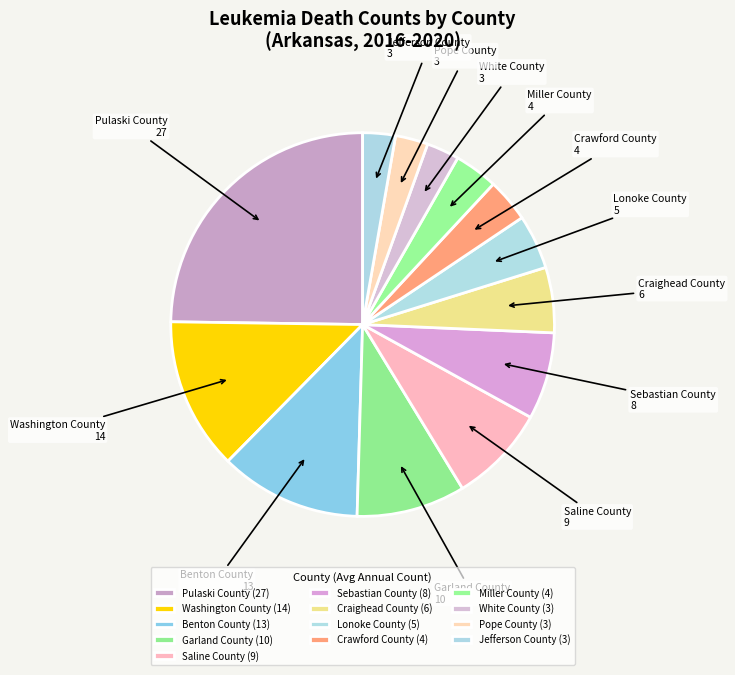

Is Garland County the majority of the pie?

No